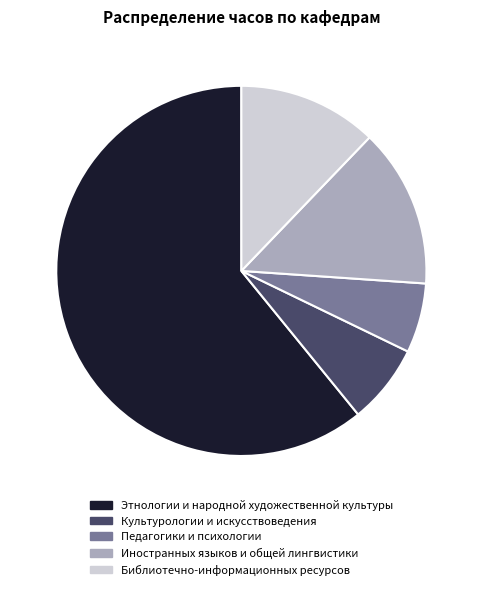

Between Библиотечно-информационных ресурсов and Культурологии и искусствоведения, which is larger?

Библиотечно-информационных ресурсов